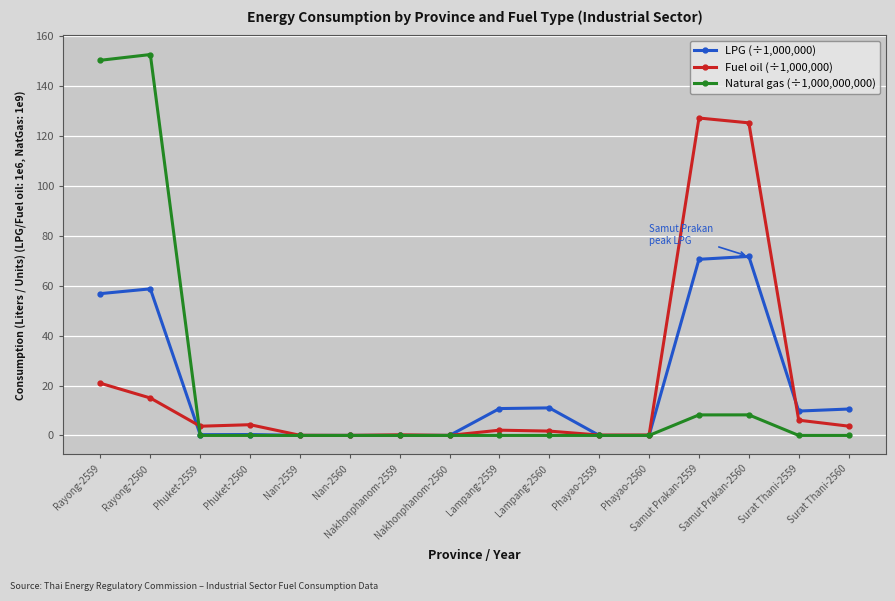

Rank the series by their maximum value, from highest to lowest.

Natural gas (÷1,000,000,000), Fuel oil (÷1,000,000), LPG (÷1,000,000)